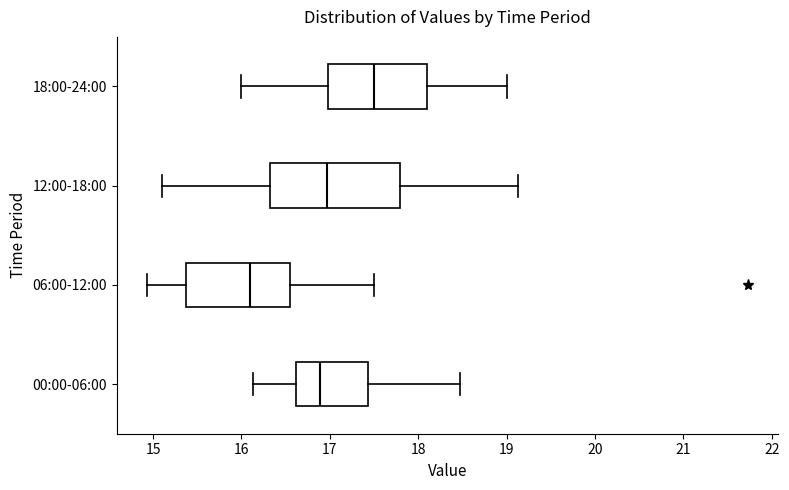

Which box's median line is the furthest to the right?

18:00-24:00